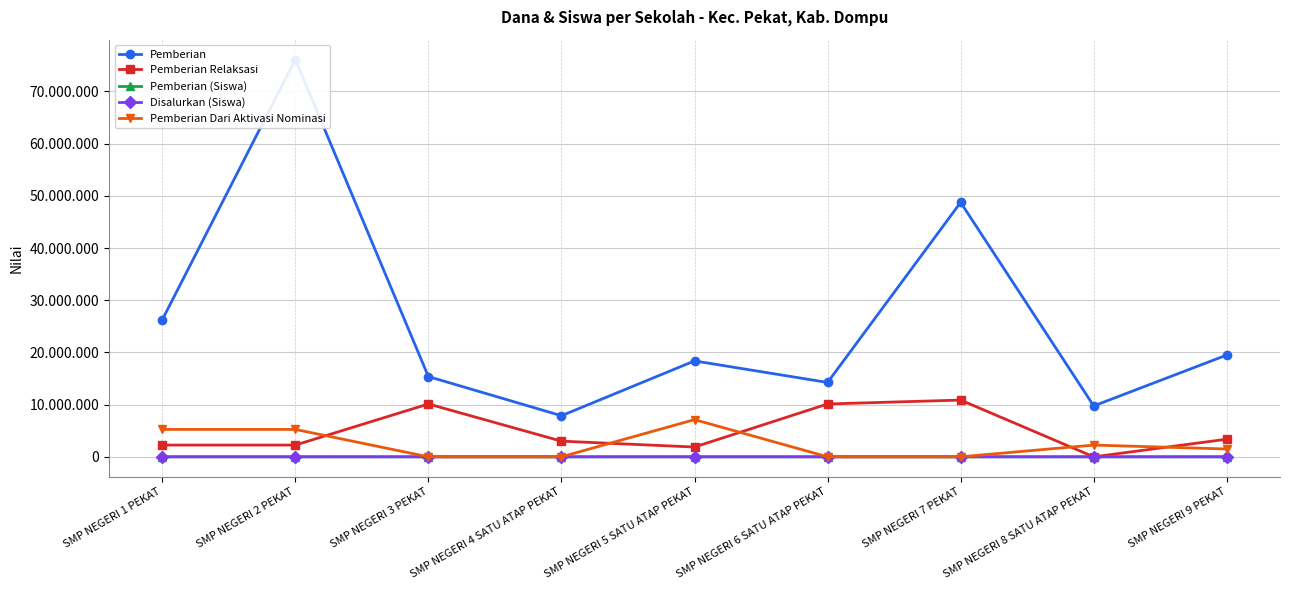

How many positive values does the Pemberian Dari Aktivasi Nominasi series have?

5